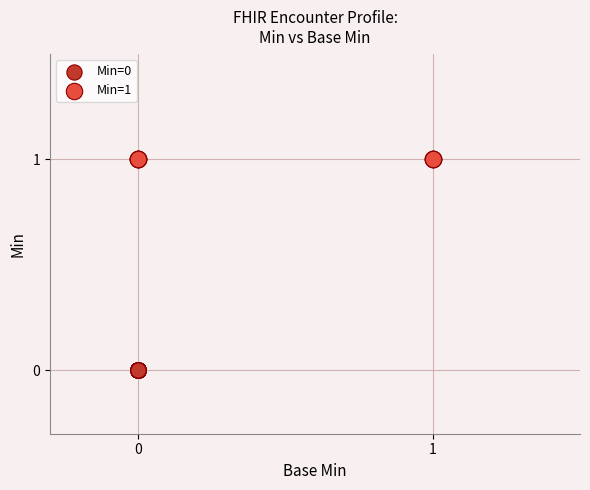

Which series contains the lowest Y value?

Min=0